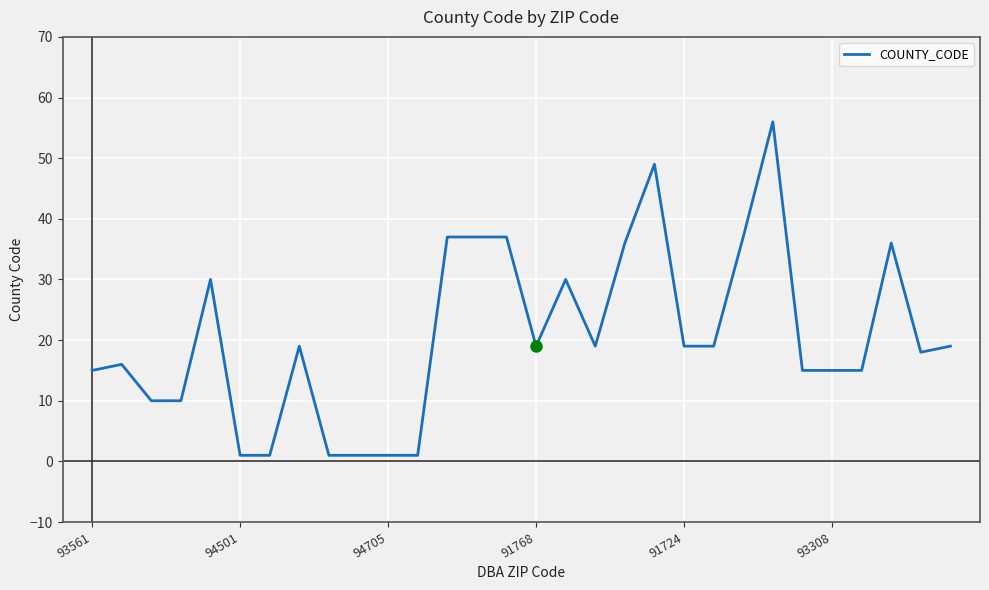

What is the maximum value shown in the chart?

56